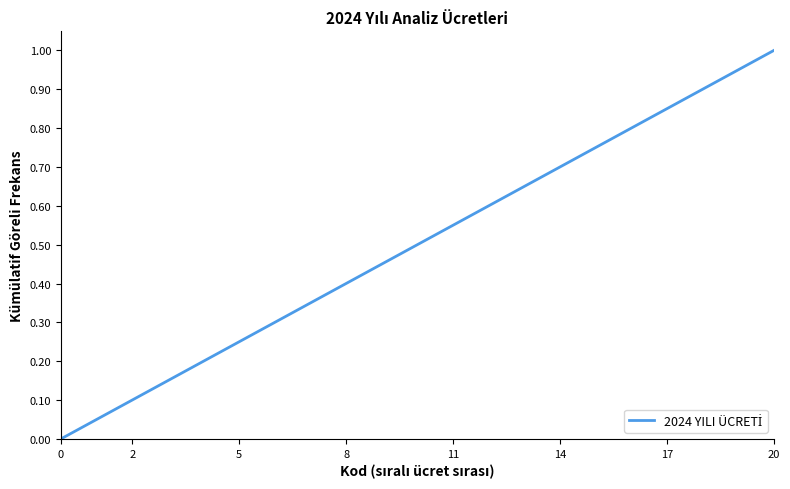

What is the maximum value shown in the chart?

1.0